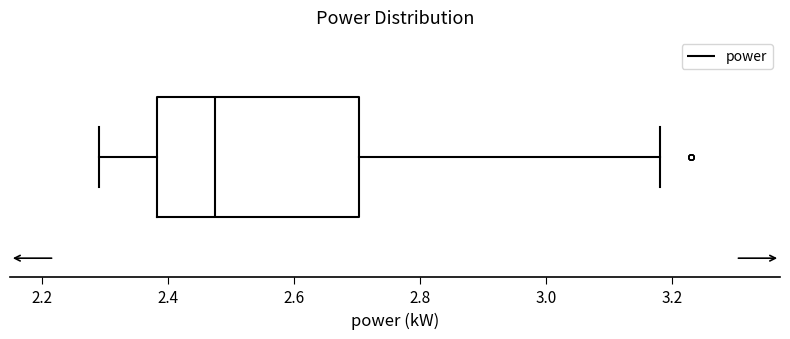

Transcribe this box plot: give where the median line is, the range the box spans, and where the two whiskers end, as read against the x-axis. The values are not printed on the chart, so give them approximately, as read against the axis.

median 2.48, box 2.38 to 2.70, whiskers 2.30 to 3.18